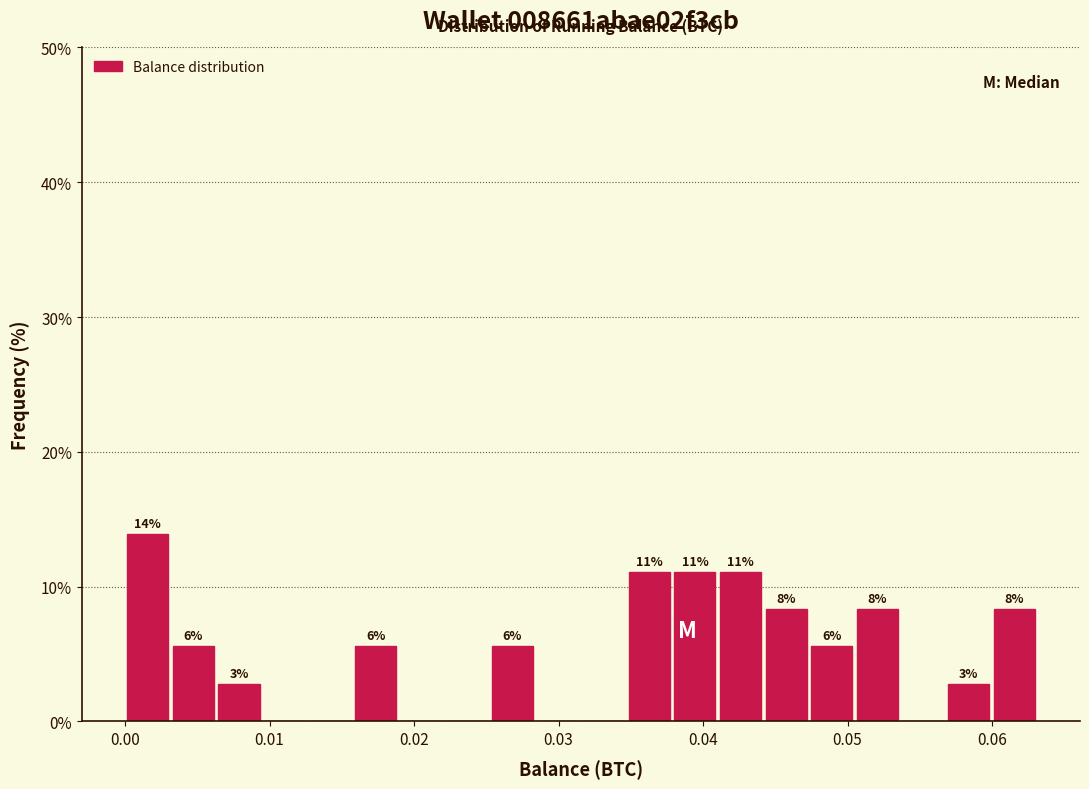

Around what value on the x-axis is the tallest bar? Give the approximate position of its centre, as read against the axis.

0.002